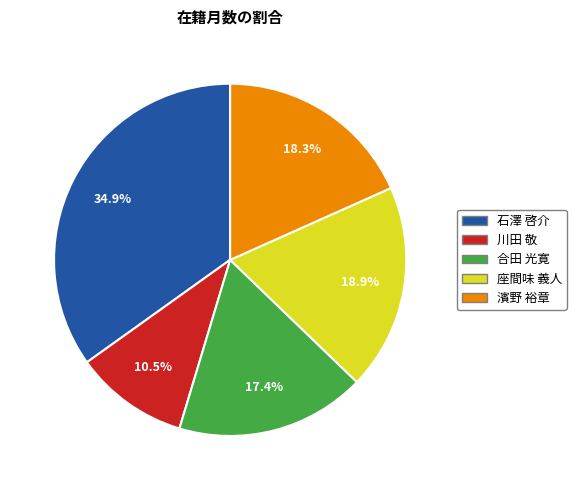

Rank the categories by value from lowest to highest.

川田 敬, 合田 光寛, 濱野 裕章, 座間味 義人, 石澤 啓介